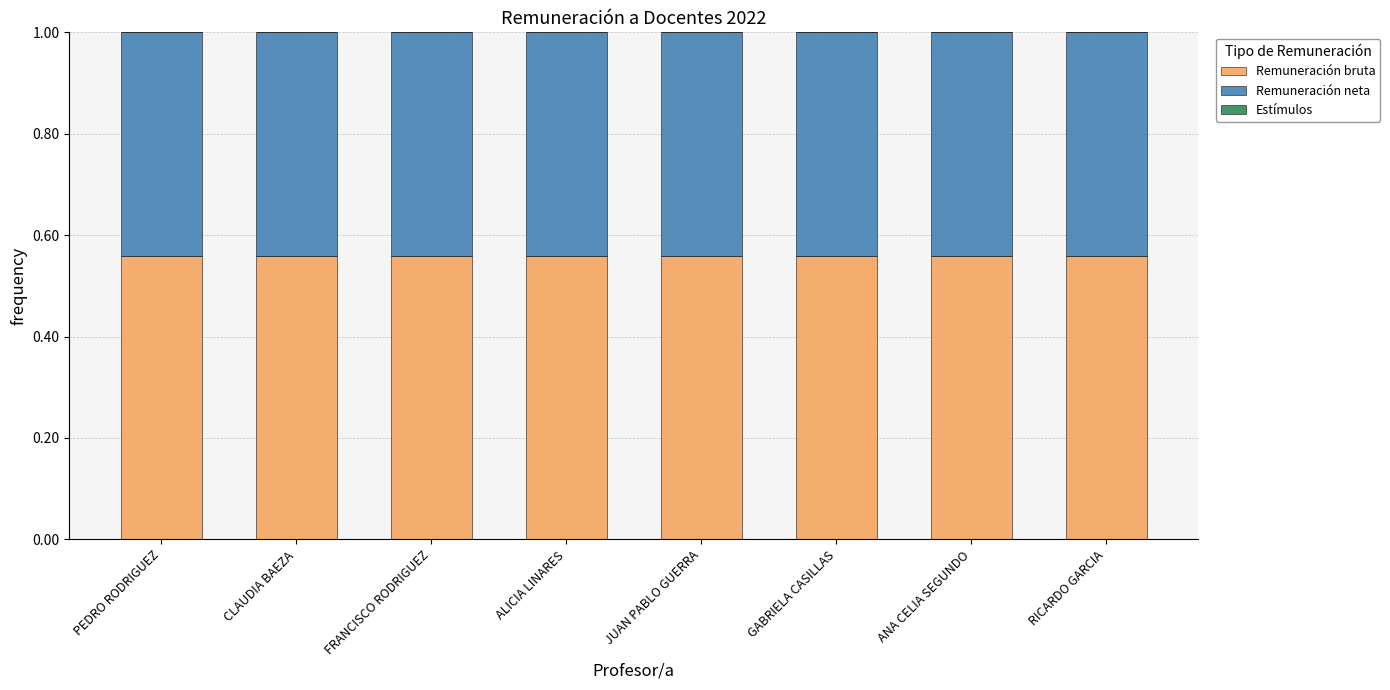

How many bars are there in total?

8